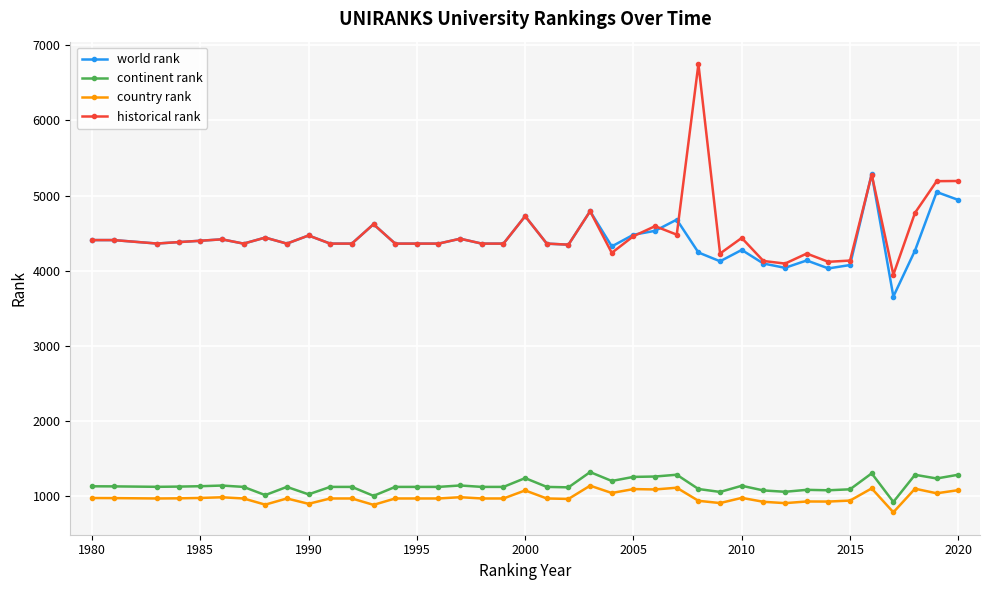

What is the difference between the maximum and minimum values in the continent rank series?

397.0